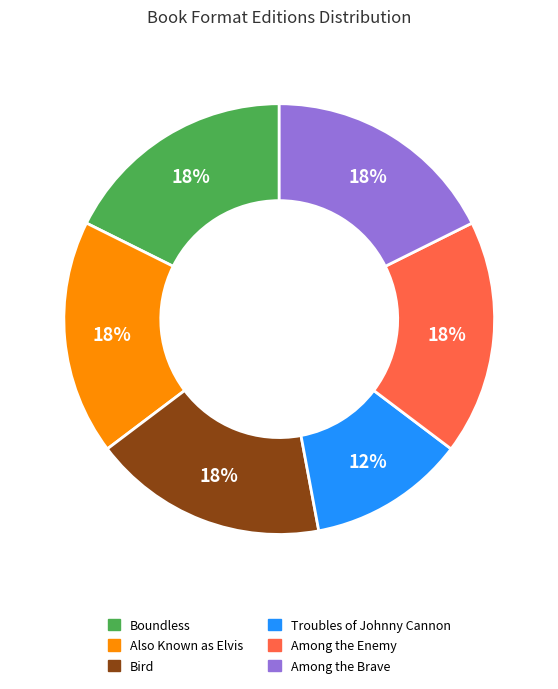

Combined, do Also Known as Elvis and Among the Brave account for over 50%?

No